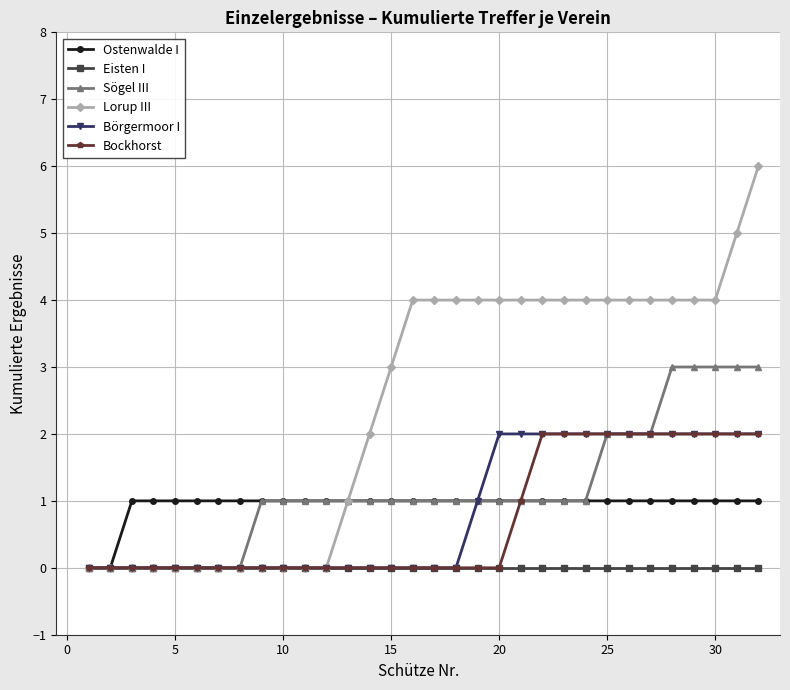

Which series has the largest total across all categories?

Lorup III